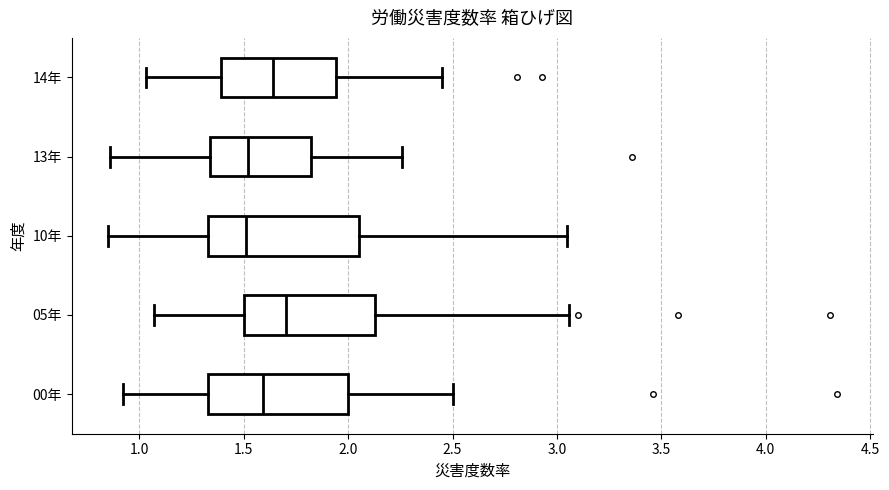

Which box has the furthest to the right median line?

05年